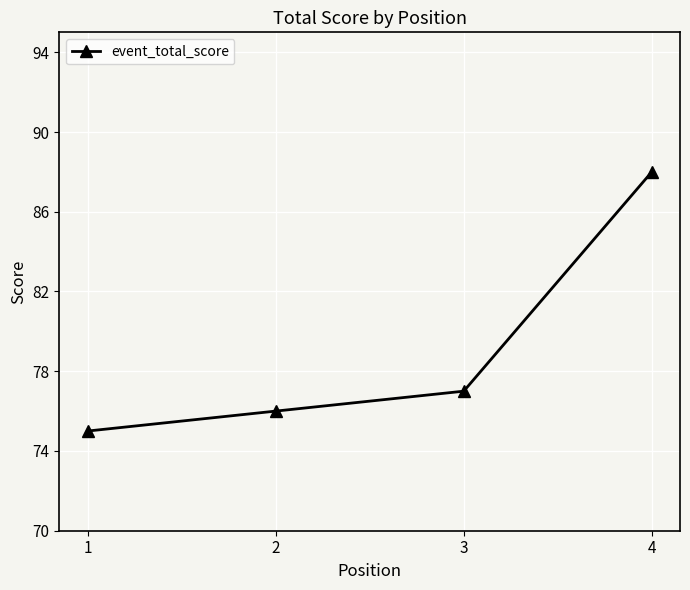

What is the difference between the values at 2 and 1?

1